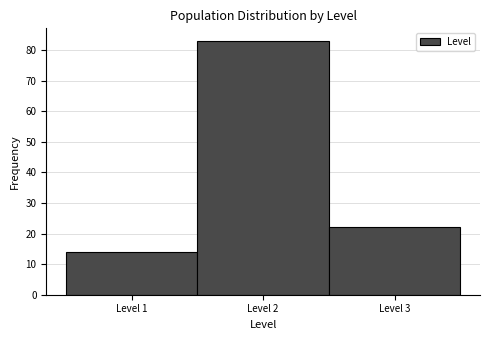

Over which range of the x-axis is the bar tallest?

1.5 to 2.5